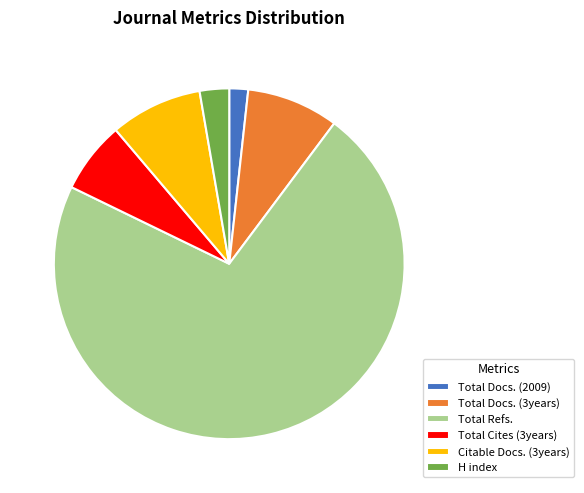

What is the majority slice?

Total Refs.